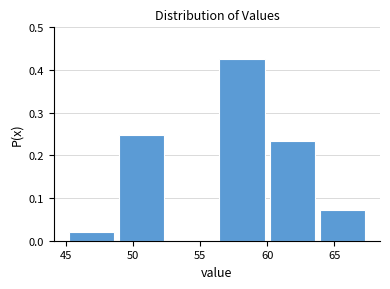

What is the height of the bar covering 48.5 to 52.5 on the x-axis? Neither the bar edges nor the heights are printed on the chart, so give them approximately, as read against the axes.

0.25